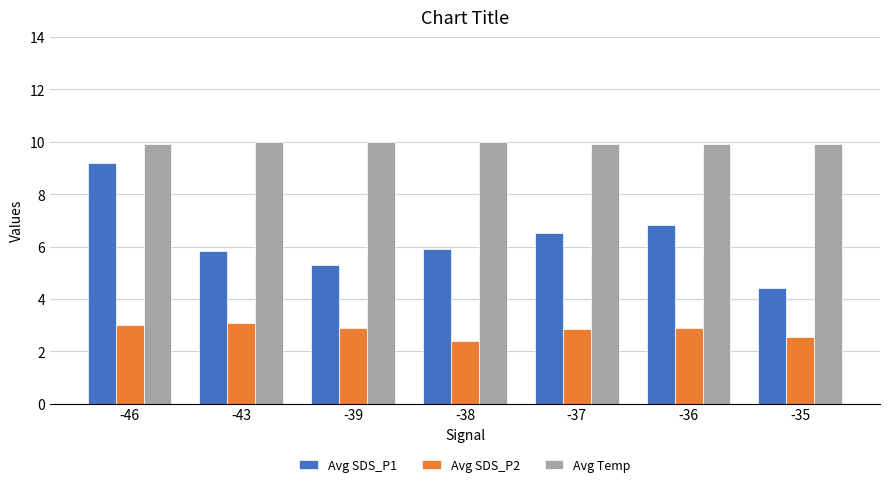

Is the value of Avg Temp at -37 greater than the value of Avg SDS_P2 at -37?

Yes